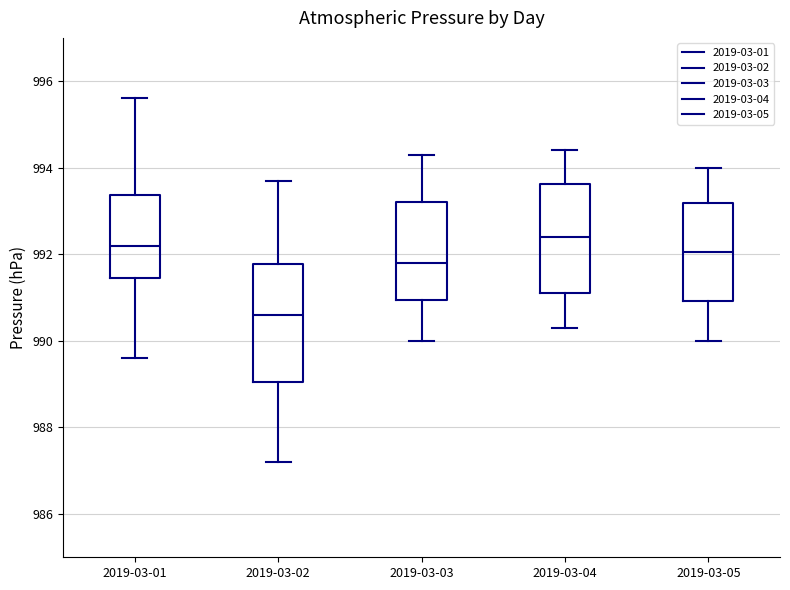

Which box is the tallest, from its lower edge to its upper edge?

2019-03-02